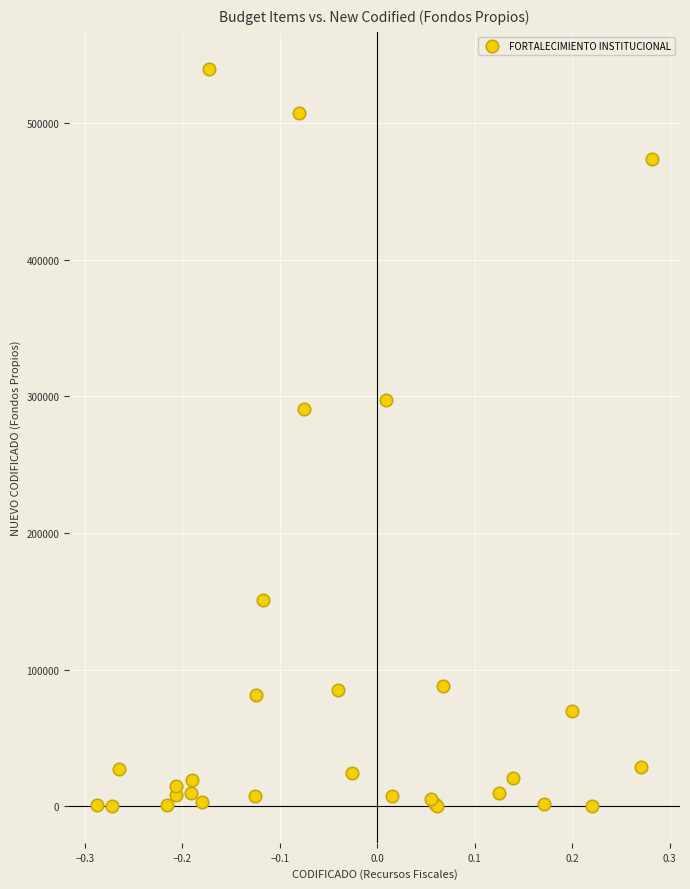

What Y value in the scatter plot is closest to 270058?

290934.6